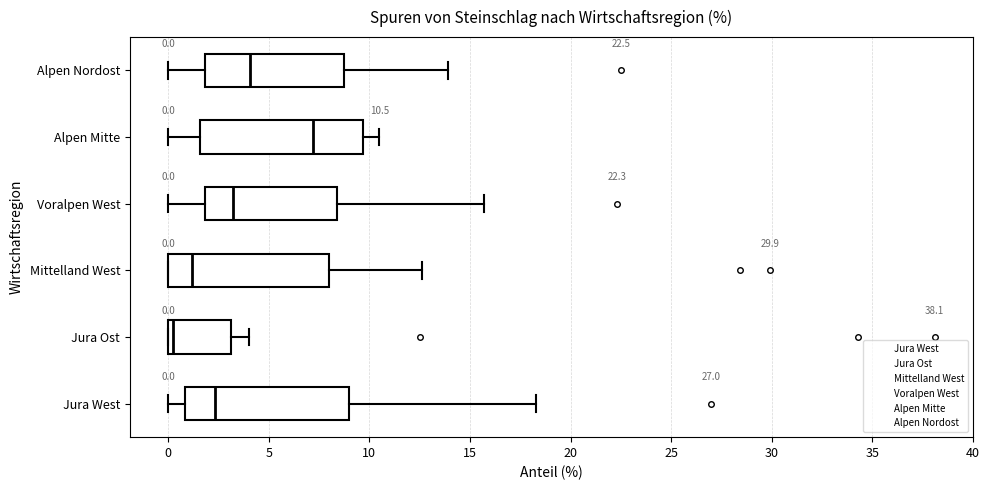

Which box has the furthest to the left median line?

Jura Ost